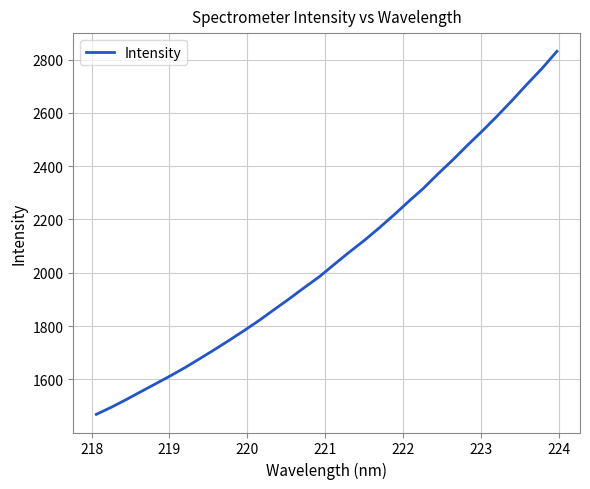

How many lines are shown in the chart?

1